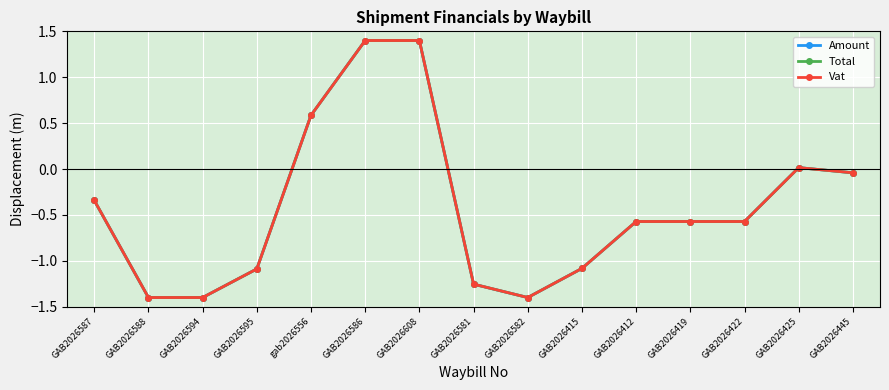

True or false: Amount has more than 0 points higher than both neighbors.

True